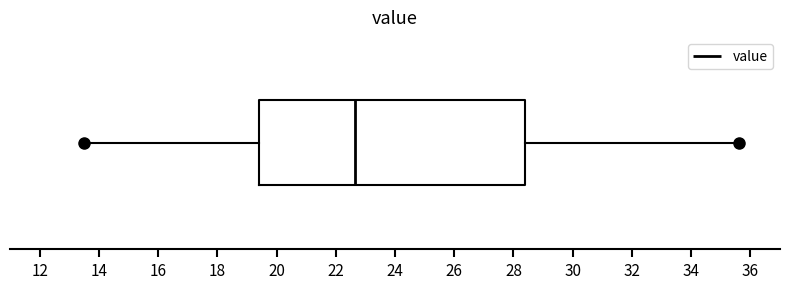

Transcribe this box plot: give where the median line is, the range the box spans, and where the two whiskers end, as read against the x-axis. The values are not printed on the chart, so give them approximately, as read against the axis.

median 22.6, box 19.4 to 28.4, whiskers 13.6 to 35.6